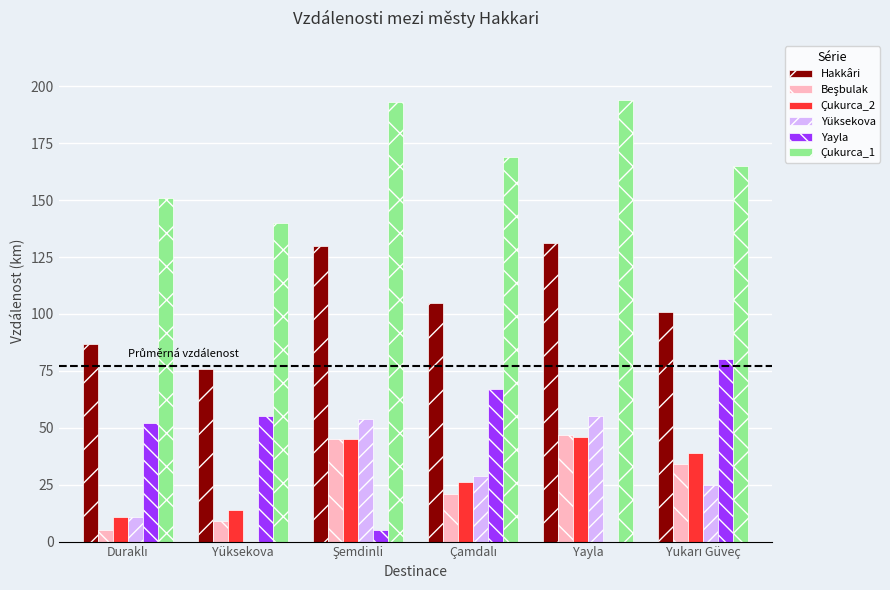

What is the sum of all Yüksekova values?

174